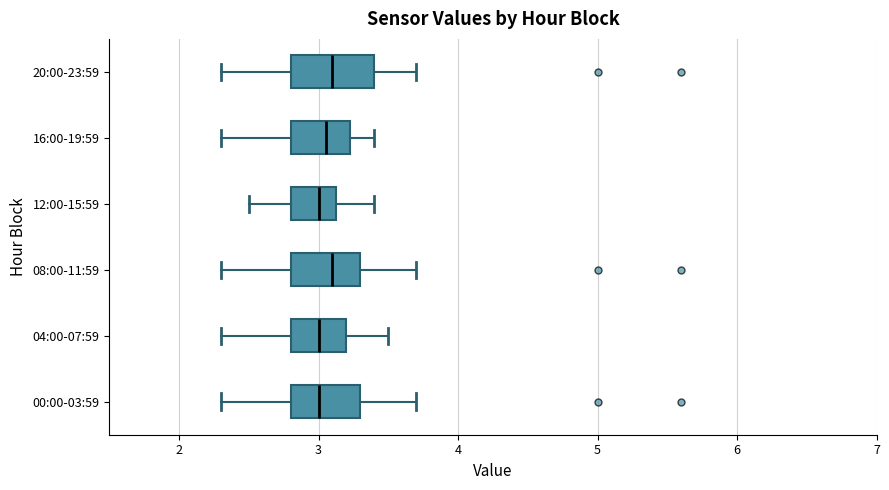

Where is the right edge of the box for 04:00-07:59 on the x-axis? The values are not printed on the chart, so give them approximately, as read against the axis.

3.2